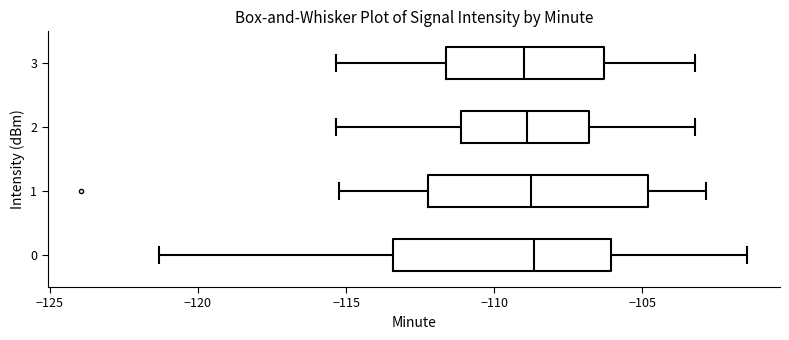

Reading bottom to top, transcribe this box plot: for each box, give where its median line is, the range the box spans, and where its two whiskers end, as read against the x-axis. The values are not printed on the chart, so give them approximately, as read against the axis.

0: median -108.5, box -113.5 to -106.0, whiskers -121.5 to -101.5
1: median -109.0, box -112.0 to -105.0, whiskers -115.0 to -103.0
2: median -109.0, box -111.0 to -107.0, whiskers -115.5 to -103.0
3: median -109.0, box -111.5 to -106.5, whiskers -115.5 to -103.0